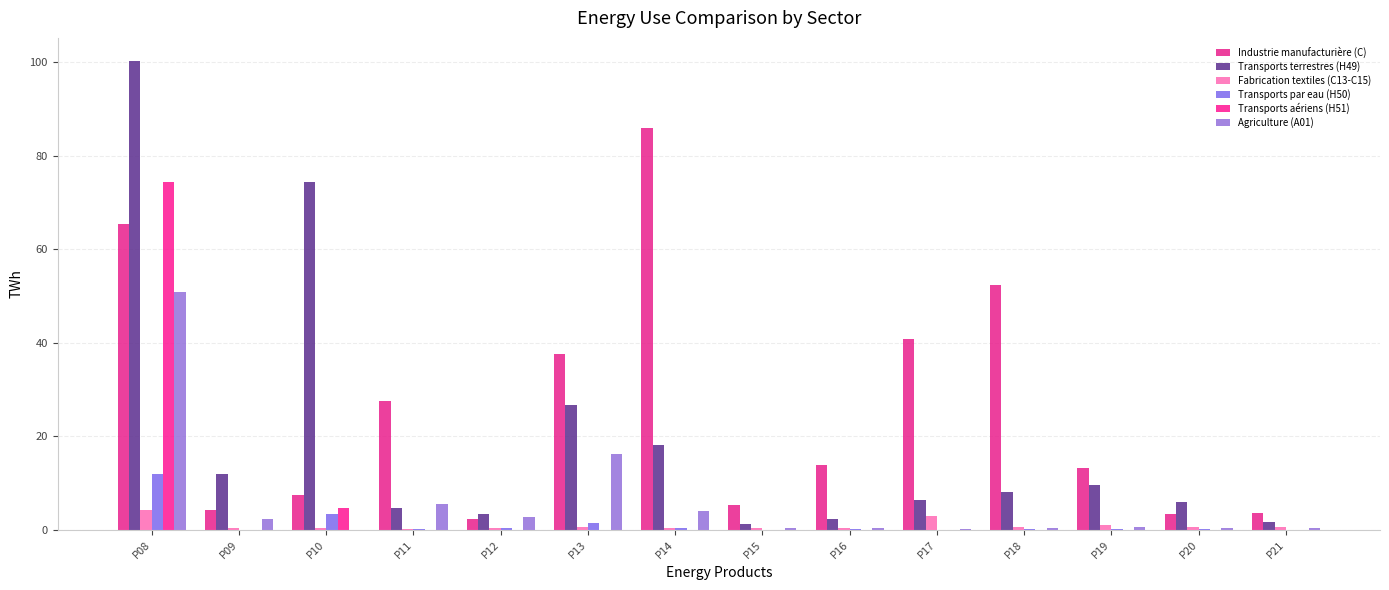

Rank the series at P16 from lowest to highest value.

Transports aériens (H51), Transports par eau (H50), Agriculture (A01), Fabrication textiles (C13-C15), Transports terrestres (H49), Industrie manufacturière (C)